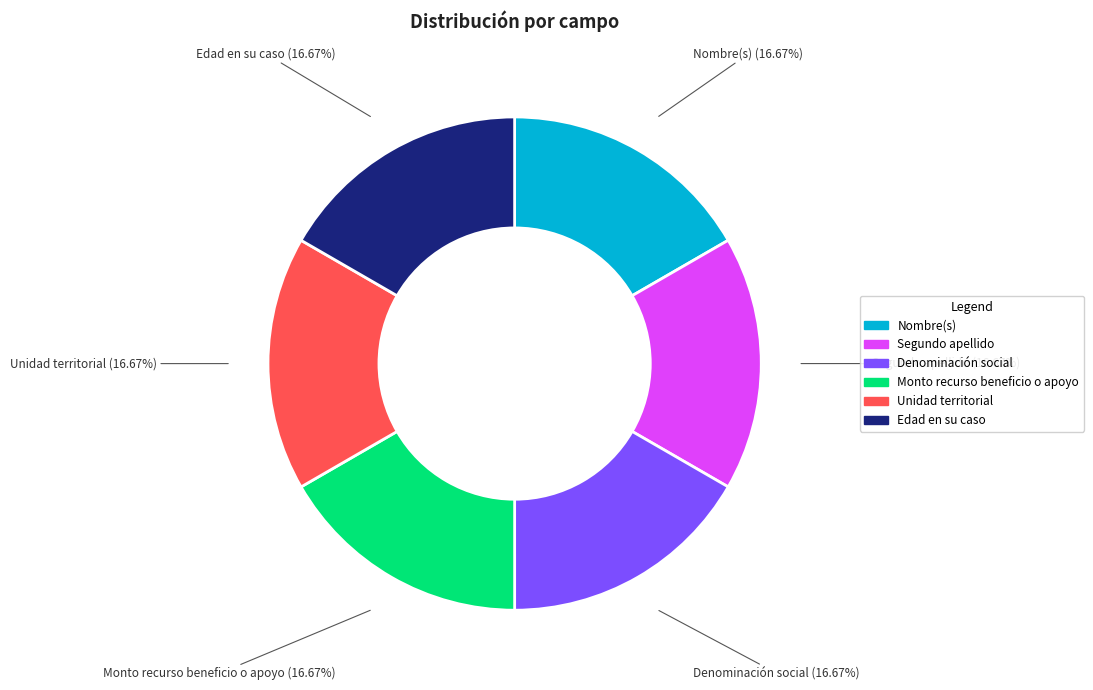

Is there a majority slice in this chart?

No